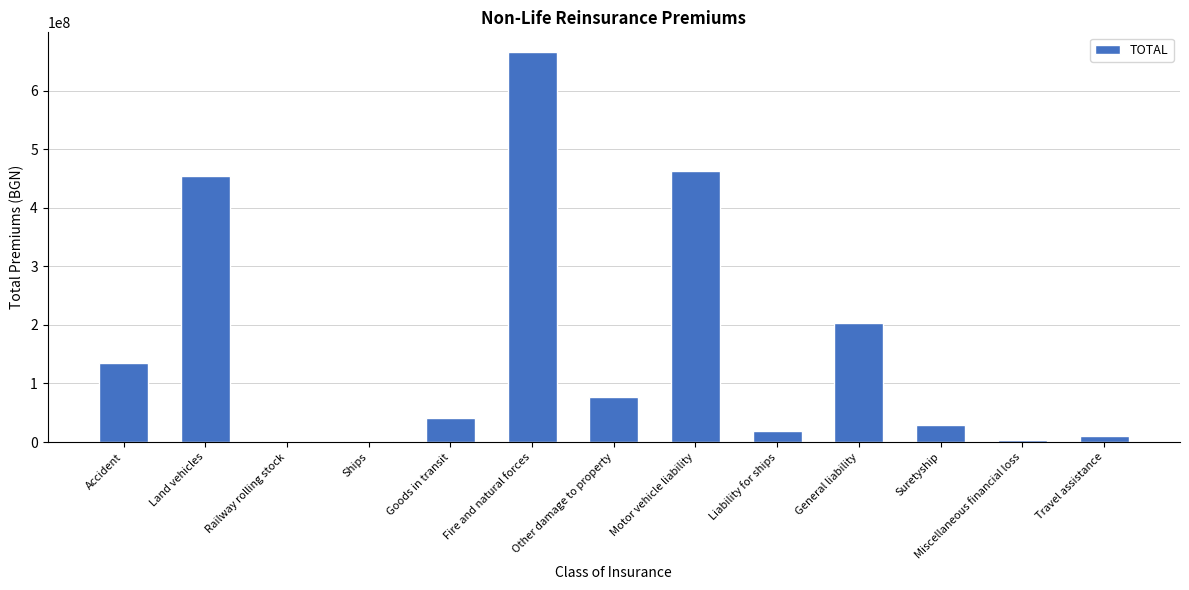

Which category has the highest value across all series?

Fire and natural forces